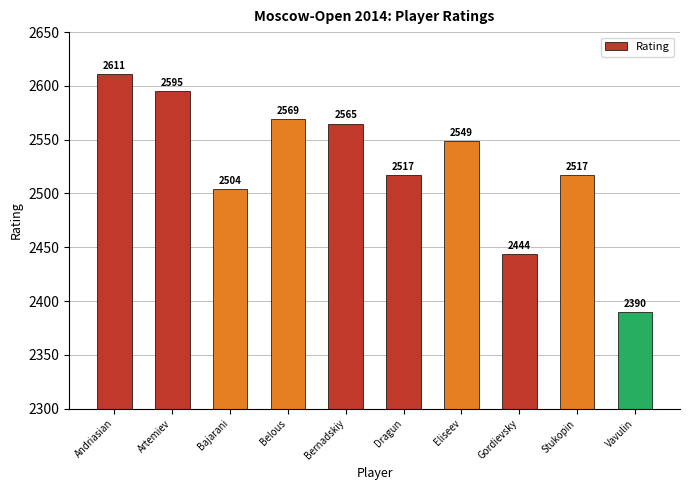

How many distinct data groups are displayed?

1